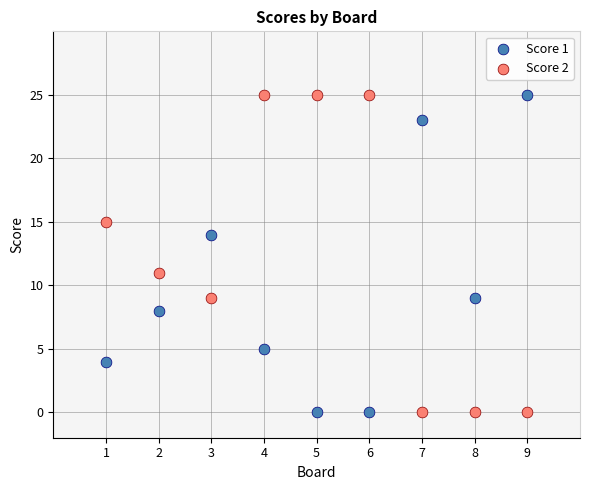

What is the X range (max minus min) for the scatter plot?

8